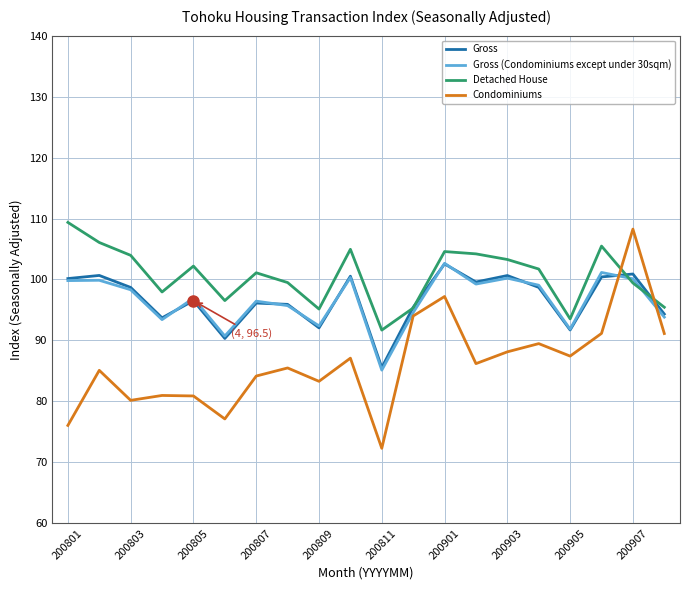

What is the greatest value displayed?

109.4